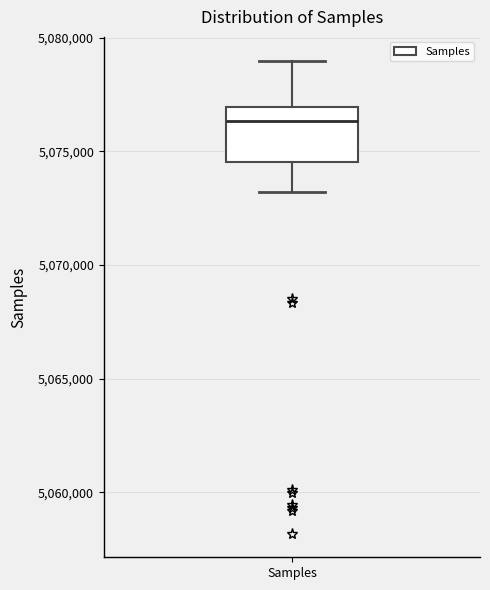

Where does the lower whisker of the box for Samples end on the y-axis? The values are not printed on the chart, so give them approximately, as read against the axis.

5073000